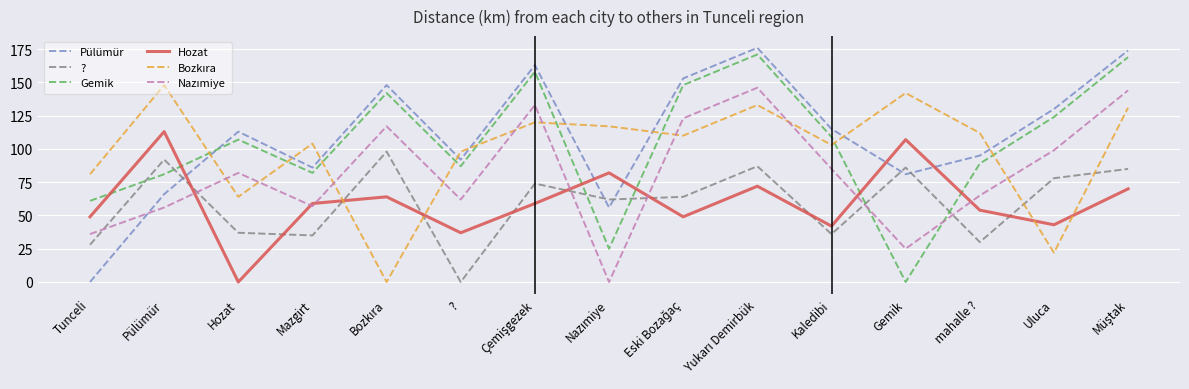

Which series changed the most between ? and Kaledibi?

?